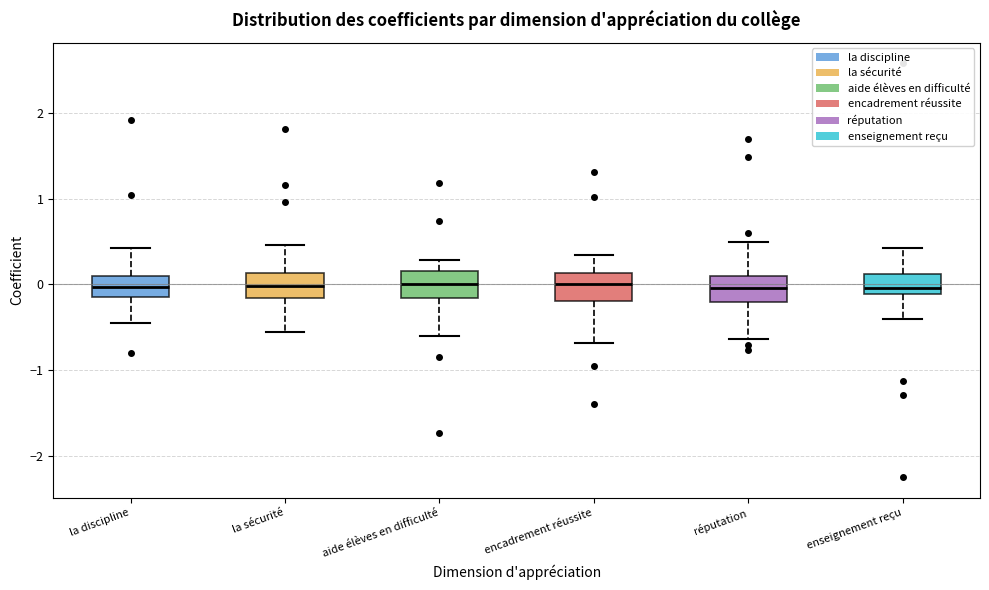

Where is the upper edge of the box for enseignement reçu on the y-axis? The values are not printed on the chart, so give them approximately, as read against the axis.

0.1